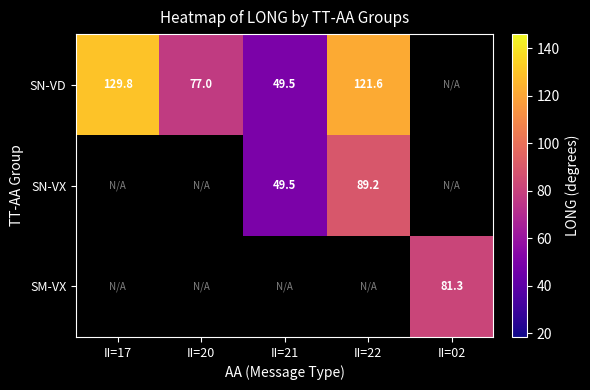

The value of SN-VD at II=17 is 129.8. True or false?

True